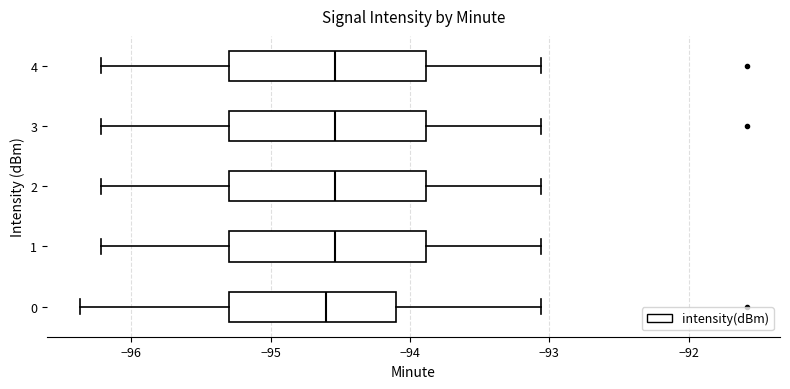

Reading bottom to top, read every box against the x-axis: the position of its median line, the range the box covers, and the ends of its whiskers. The values are not printed on the chart, so give them approximately, as read against the axis.

0: median -94.6, box -95.3 to -94.1, whiskers -96.4 to -93.1
1: median -94.5, box -95.3 to -93.9, whiskers -96.2 to -93.1
2: median -94.5, box -95.3 to -93.9, whiskers -96.2 to -93.1
3: median -94.5, box -95.3 to -93.9, whiskers -96.2 to -93.1
4: median -94.5, box -95.3 to -93.9, whiskers -96.2 to -93.1